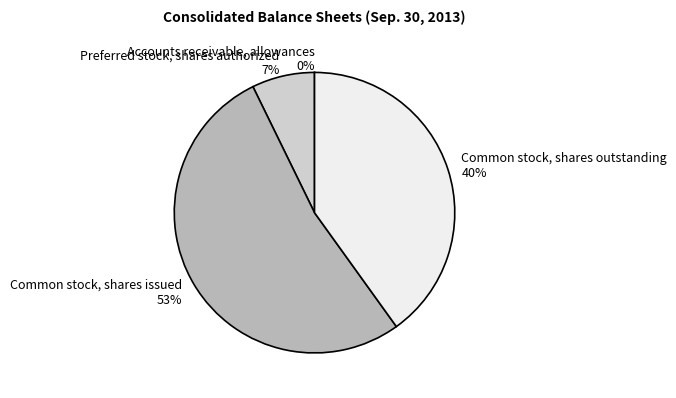

Which category has the biggest portion of the pie?

Common stock, shares issued